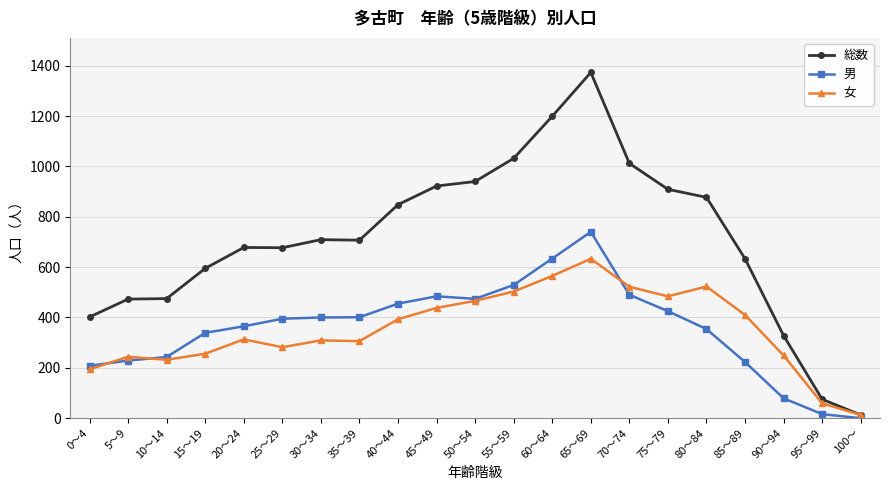

Rank the series at 30～34 from highest to lowest value.

総数, 男, 女